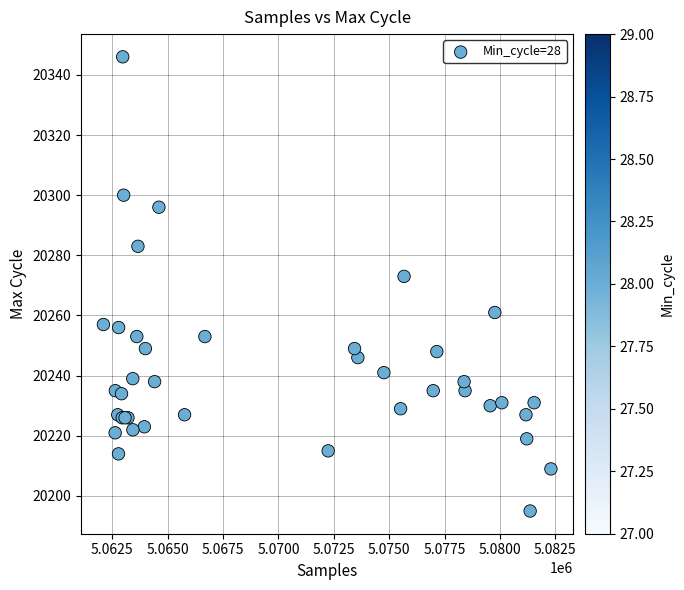

What Y value in the scatter plot is closest to 20270?

20273